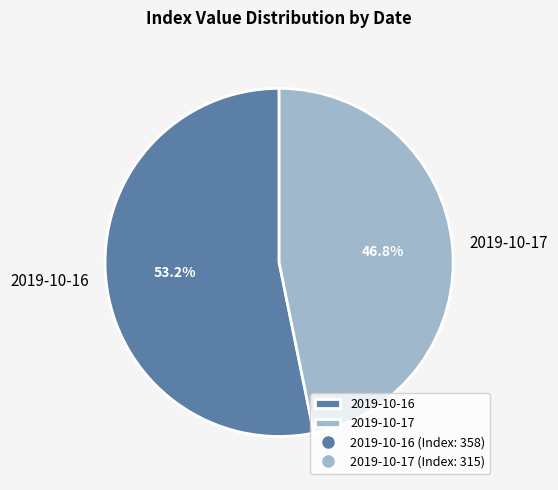

Rank the categories by value from lowest to highest.

2019-10-17, 2019-10-16